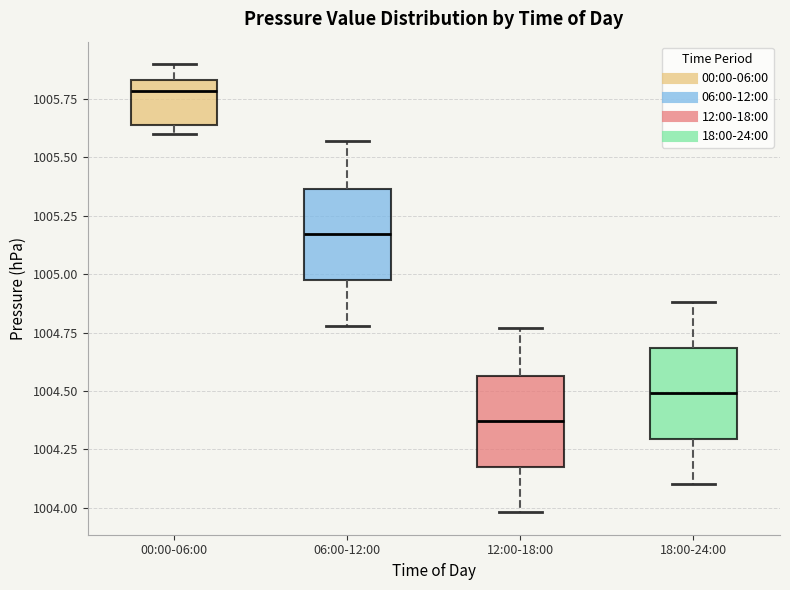

Reading left to right, transcribe this box plot: for each box, give where its median line is, the range the box spans, and where its two whiskers end, as read against the y-axis. The values are not printed on the chart, so give them approximately, as read against the axis.

00:00-06:00: median 1005.80, box 1005.65 to 1005.85, whiskers 1005.60 to 1005.90
06:00-12:00: median 1005.15, box 1005.00 to 1005.35, whiskers 1004.80 to 1005.55
12:00-18:00: median 1004.35, box 1004.20 to 1004.55, whiskers 1004.00 to 1004.75
18:00-24:00: median 1004.50, box 1004.30 to 1004.70, whiskers 1004.10 to 1004.90